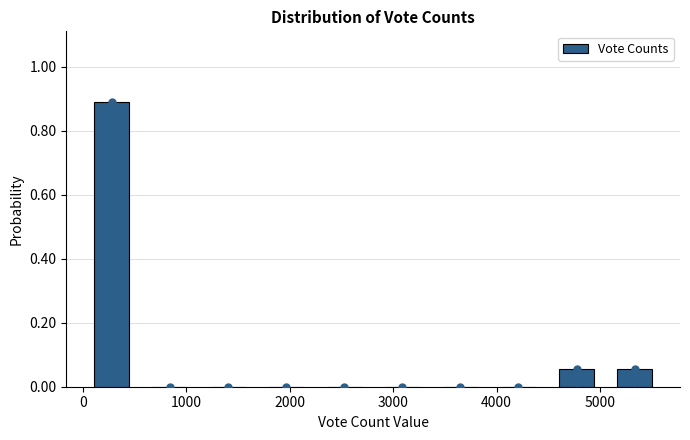

What is the height of the bar covering 4500 to 5100 on the x-axis? Neither the bar edges nor the heights are printed on the chart, so give them approximately, as read against the axes.

0.06